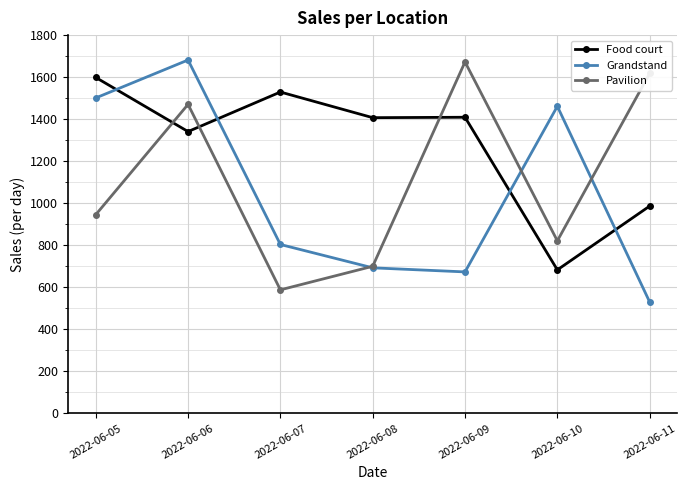

List the labels in order of Grandstand value, largest first.

2022-06-06, 2022-06-05, 2022-06-10, 2022-06-07, 2022-06-08, 2022-06-09, 2022-06-11